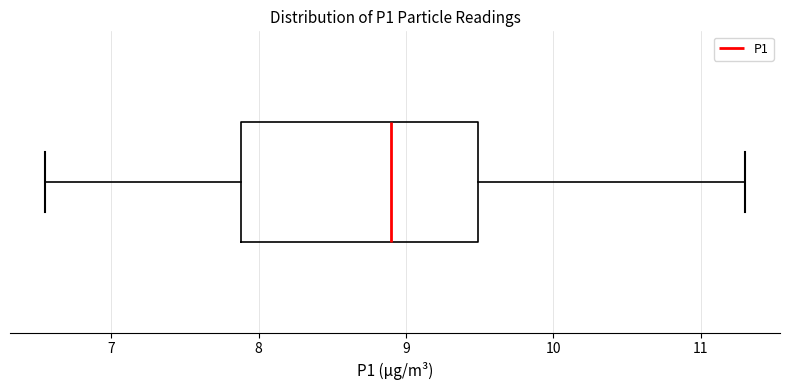

Where is the left edge of the box on the x-axis? The values are not printed on the chart, so give them approximately, as read against the axis.

7.9